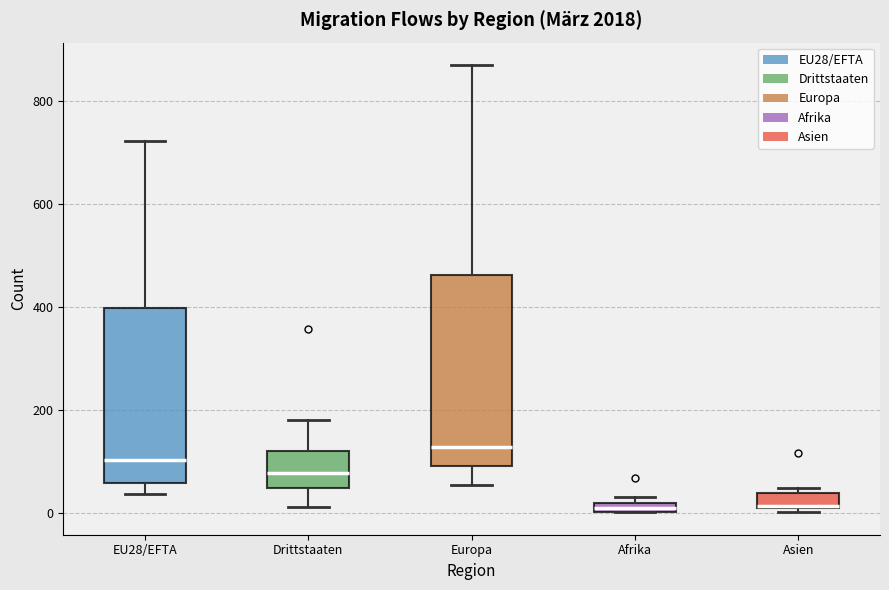

Comparing the boxes themselves (not the whiskers), which one is the tallest?

Europa